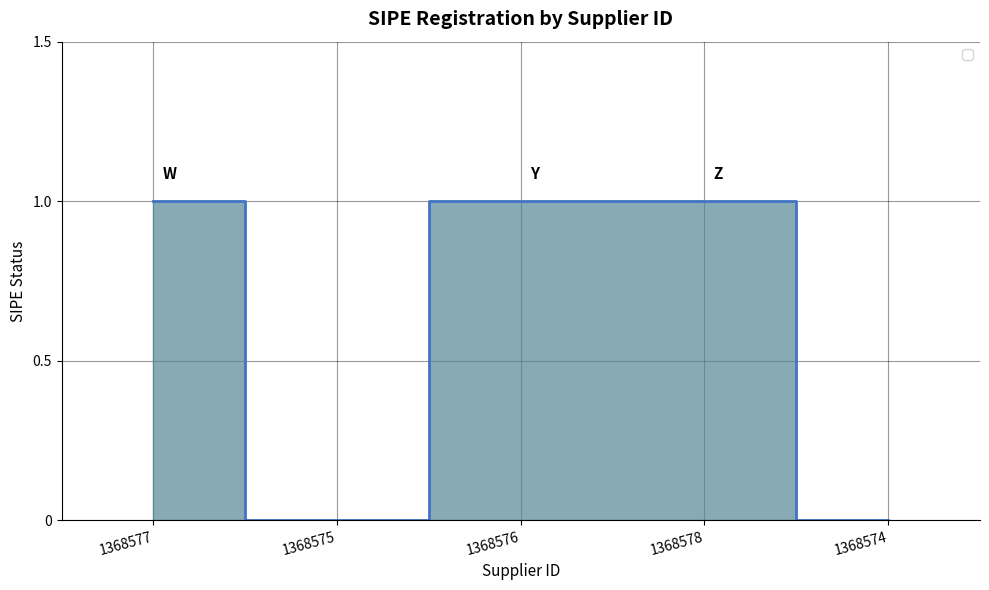

How many categories are shown in the chart?

5